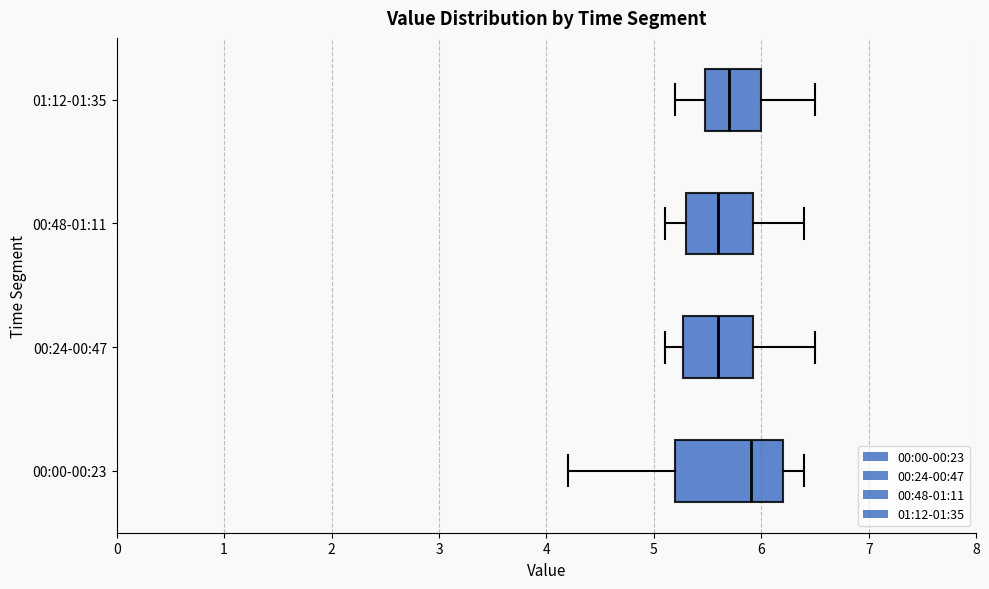

Reading bottom to top, transcribe this box plot: for each box, give where its median line is, the range the box spans, and where its two whiskers end, as read against the x-axis. The values are not printed on the chart, so give them approximately, as read against the axis.

00:00-00:23: median 5.9, box 5.2 to 6.2, whiskers 4.2 to 6.4
00:24-00:47: median 5.6, box 5.3 to 5.9, whiskers 5.1 to 6.5
00:48-01:11: median 5.6, box 5.3 to 5.9, whiskers 5.1 to 6.4
01:12-01:35: median 5.7, box 5.5 to 6.0, whiskers 5.2 to 6.5